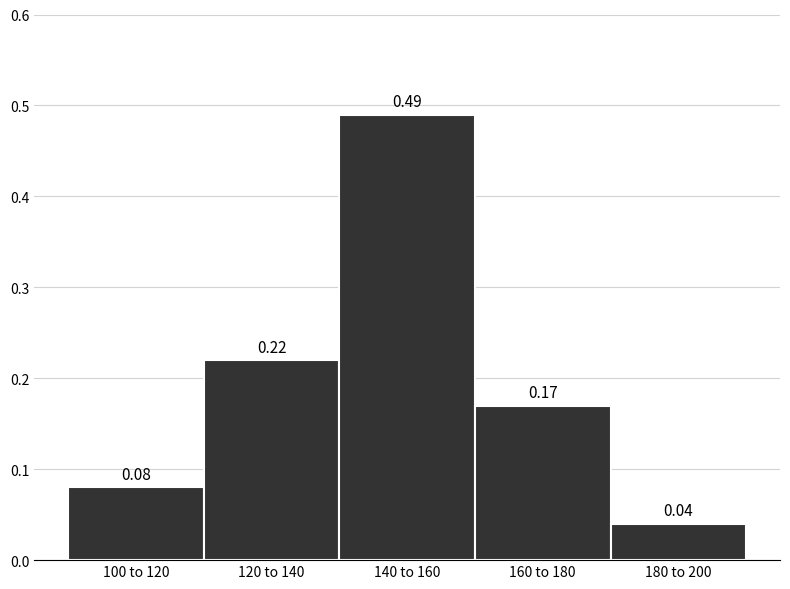

Between 180 to 200 and 160 to 180, which is larger?

160 to 180